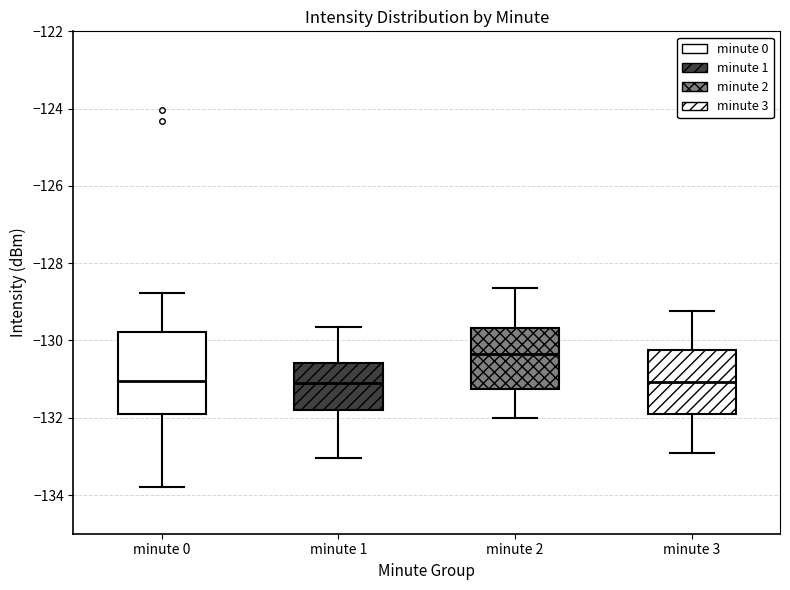

Which box is the tallest, from its lower edge to its upper edge?

minute 0